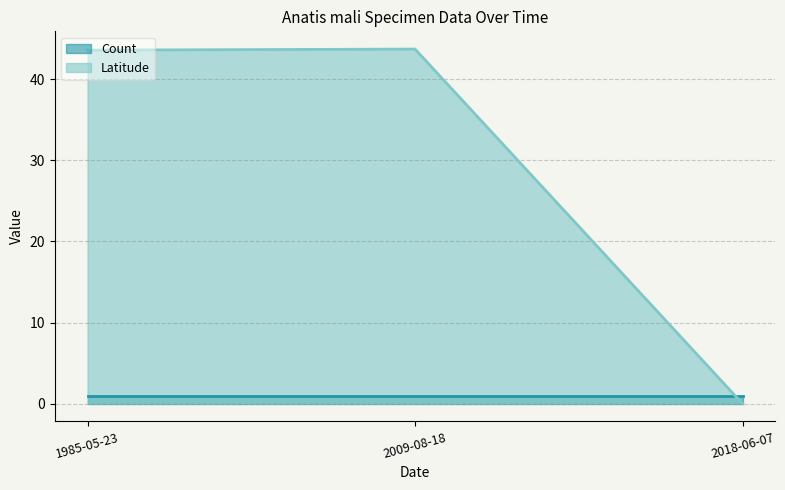

Does the chart have visible grid lines?

Yes